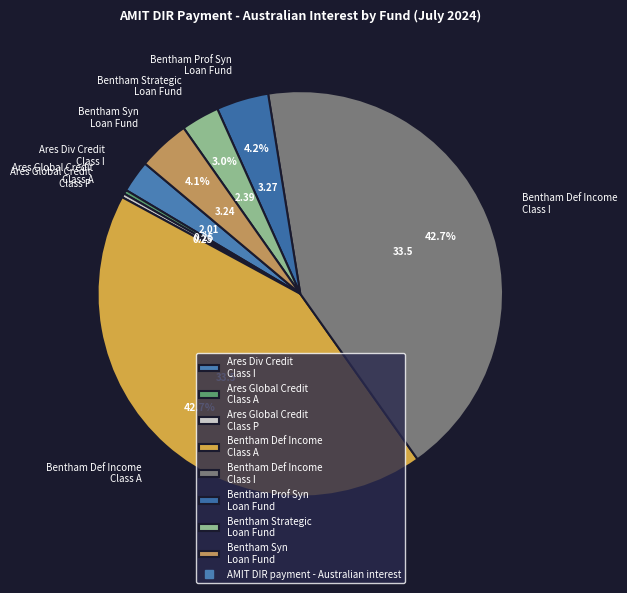

Which has a higher value, Bentham Strategic Loan Fund or Ares Global Credit Class A?

Bentham Strategic Loan Fund